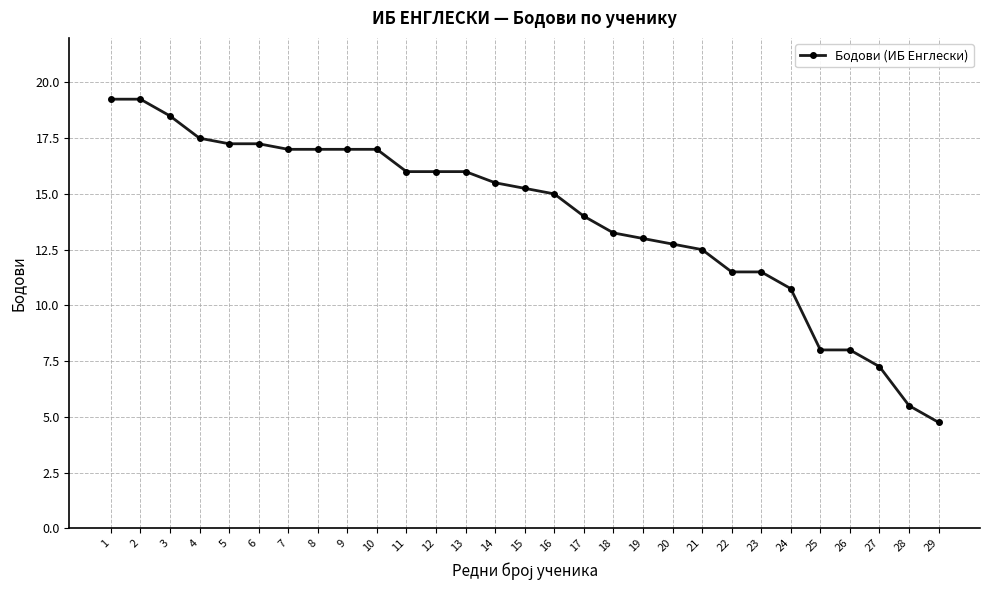

What is the value of the 19th point from the left?

13.0